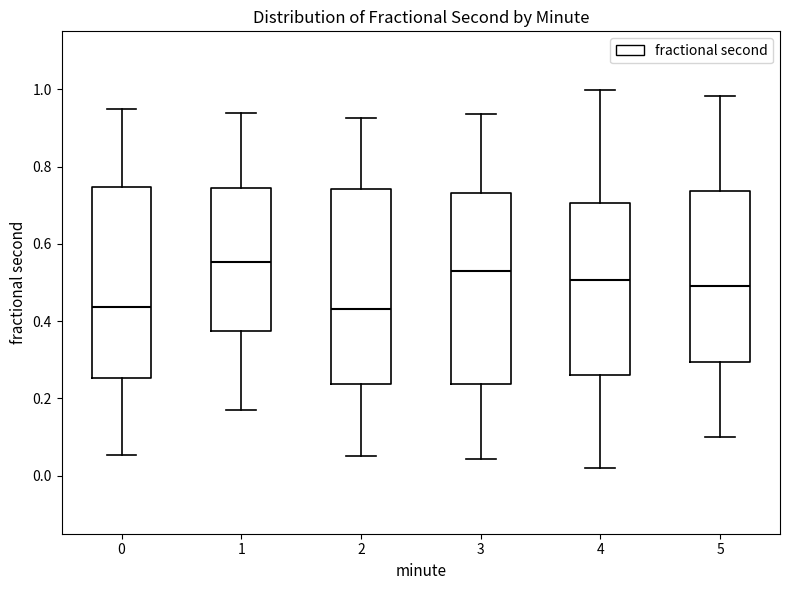

Where is the upper edge of the box at x = 0 on the y-axis? The values are not printed on the chart, so give them approximately, as read against the axis.

0.74